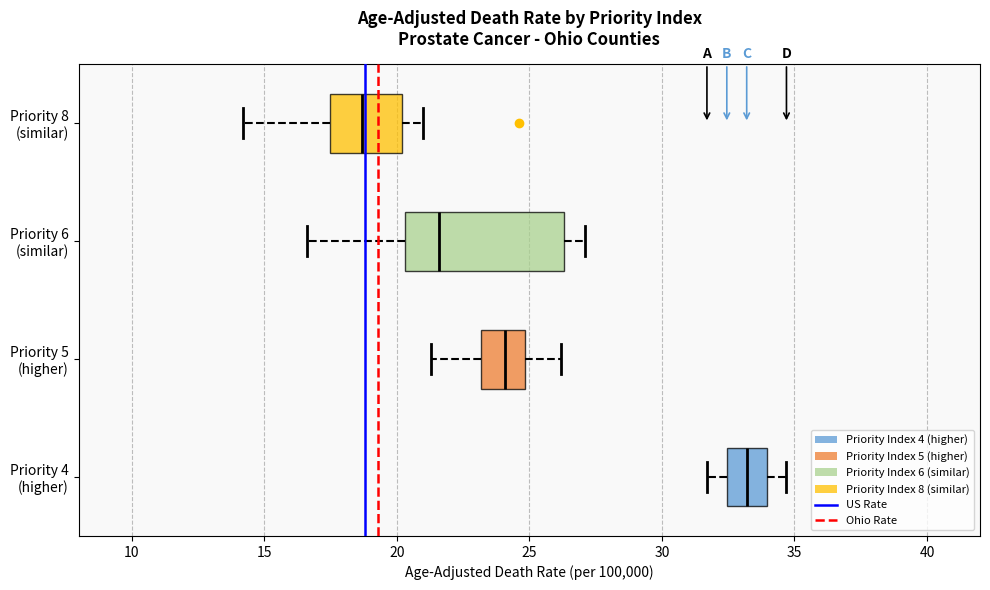

Which box has the furthest to the right median line?

Priority 4 (higher)